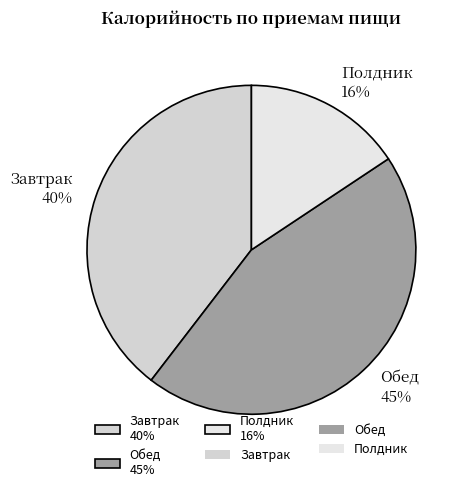

Combined, do Обед 45% and Завтрак 40% account for over 50%?

Yes